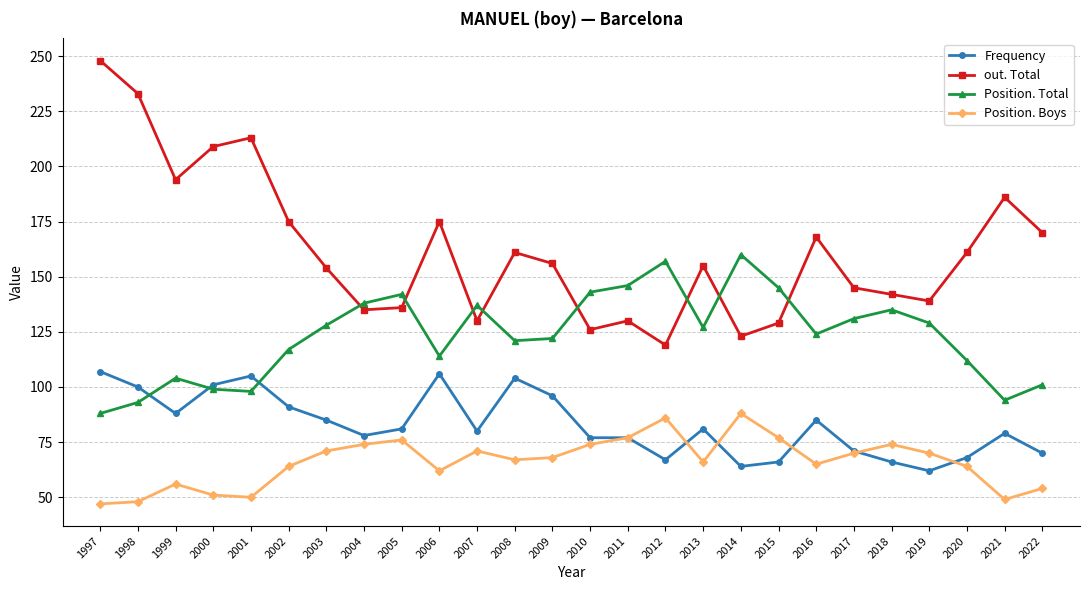

What is the difference between the second highest and minimum values in the Frequency series?

44